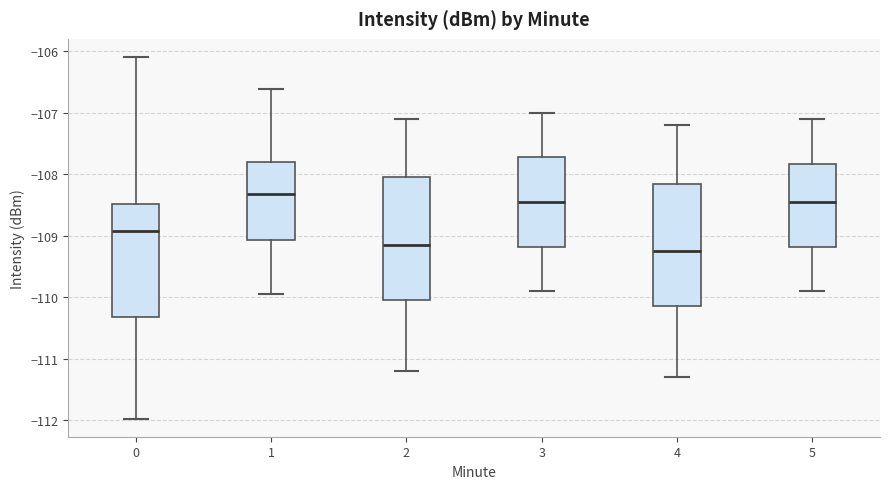

Reading left to right, transcribe this box plot: for each box, give where its median line is, the range the box spans, and where its two whiskers end, as read against the y-axis. The values are not printed on the chart, so give them approximately, as read against the axis.

0: median -108.9, box -110.3 to -108.5, whiskers -112.0 to -106.1
1: median -108.3, box -109.1 to -107.8, whiskers -109.9 to -106.6
2: median -109.1, box -110.0 to -108.0, whiskers -111.2 to -107.1
3: median -108.4, box -109.2 to -107.7, whiskers -109.9 to -107.0
4: median -109.2, box -110.1 to -108.1, whiskers -111.3 to -107.2
5: median -108.4, box -109.2 to -107.8, whiskers -109.9 to -107.1